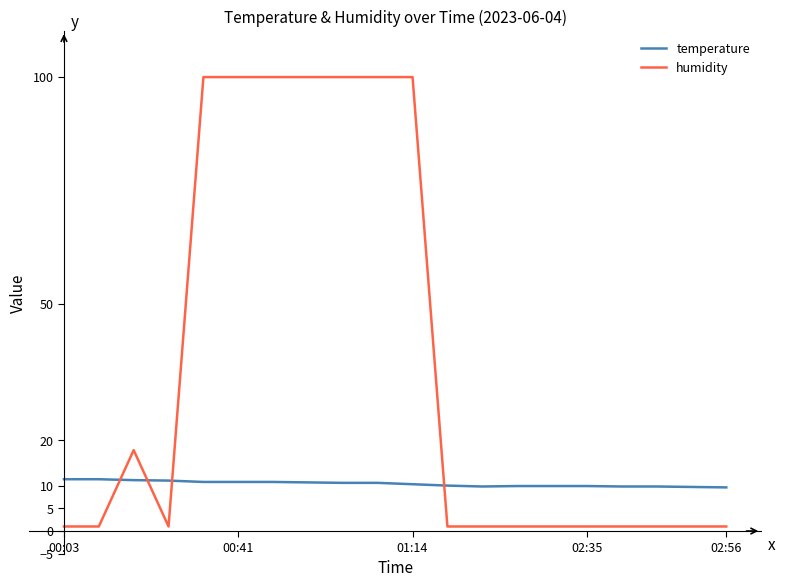

What are all the series names shown in the legend?

temperature, humidity